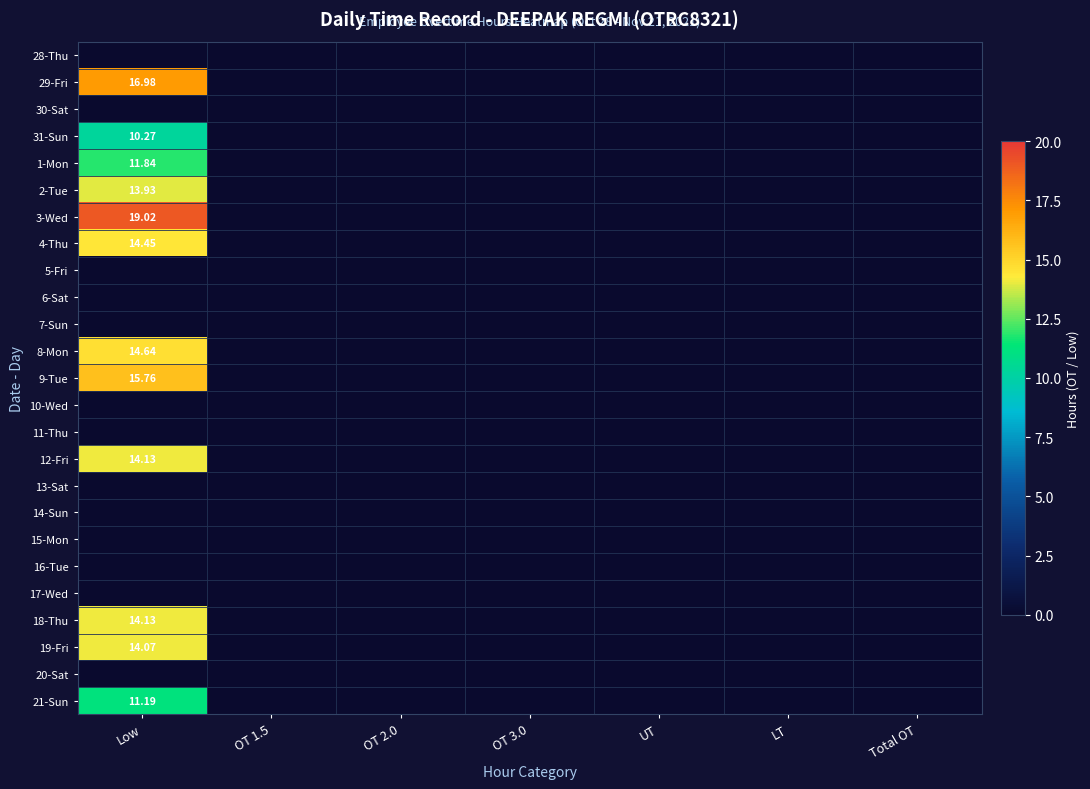

Rank the series at OT 1.5 from highest to lowest value.

28-Thu, 29-Fri, 30-Sat, 31-Sun, 1-Mon, 2-Tue, 3-Wed, 4-Thu, 5-Fri, 6-Sat, 7-Sun, 8-Mon, 9-Tue, 10-Wed, 11-Thu, 12-Fri, 13-Sat, 14-Sun, 15-Mon, 16-Tue, 17-Wed, 18-Thu, 19-Fri, 20-Sat, 21-Sun